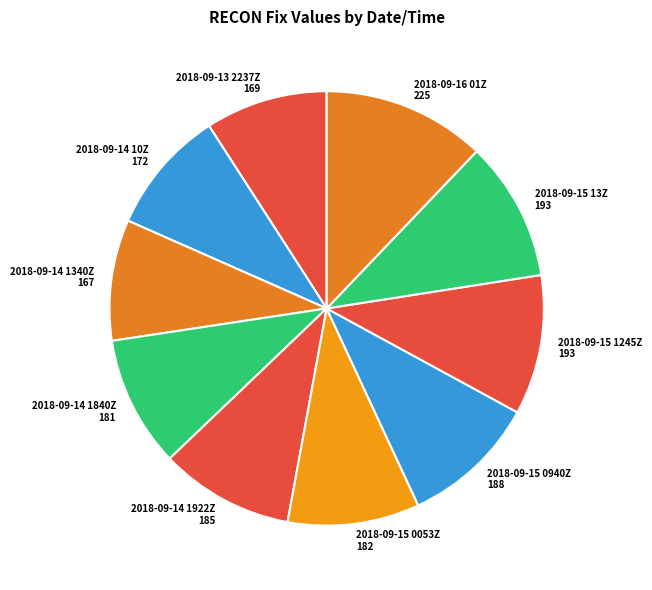

Does 2018-09-15 0053Z represent more than half of the total?

No